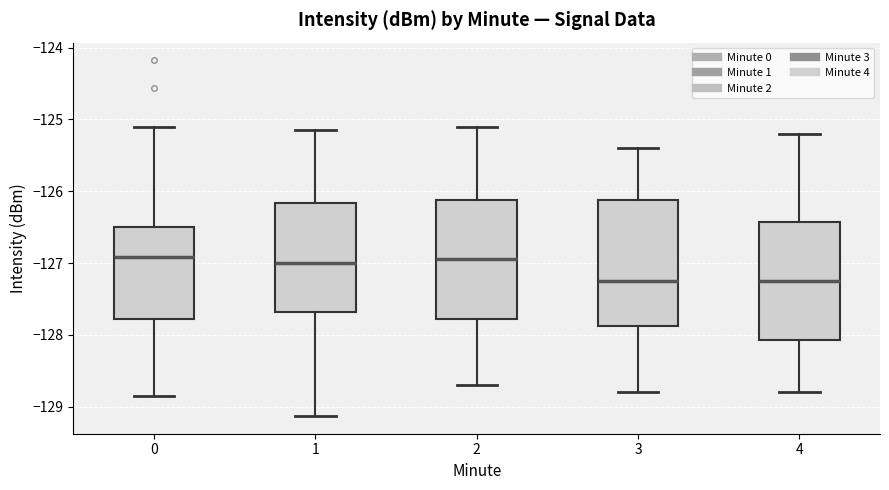

Reading left to right, read every box against the y-axis: the position of its median line, the range the box covers, and the ends of its whiskers. The values are not printed on the chart, so give them approximately, as read against the axis.

0: median -126.9, box -127.8 to -126.5, whiskers -128.9 to -125.1
1: median -127.0, box -127.7 to -126.2, whiskers -129.1 to -125.2
2: median -126.9, box -127.8 to -126.1, whiskers -128.7 to -125.1
3: median -127.2, box -127.9 to -126.1, whiskers -128.8 to -125.4
4: median -127.2, box -128.1 to -126.4, whiskers -128.8 to -125.2